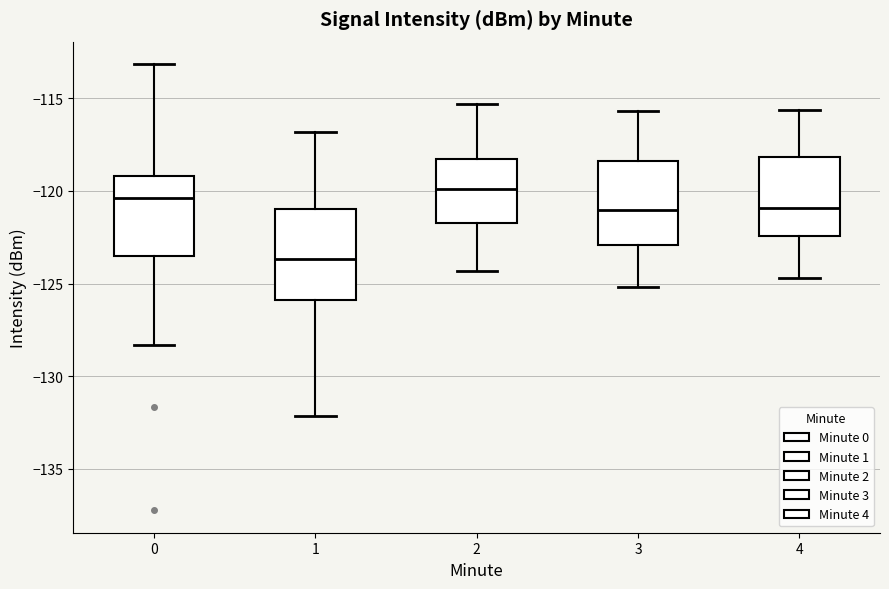

Reading left to right, read every box against the y-axis: the position of its median line, the range the box covers, and the ends of its whiskers. The values are not printed on the chart, so give them approximately, as read against the axis.

0: median -120.5, box -123.5 to -119.0, whiskers -128.5 to -113.0
1: median -123.5, box -126.0 to -121.0, whiskers -132.0 to -117.0
2: median -120.0, box -121.5 to -118.0, whiskers -124.5 to -115.5
3: median -121.0, box -123.0 to -118.5, whiskers -125.0 to -115.5
4: median -121.0, box -122.5 to -118.0, whiskers -124.5 to -115.5